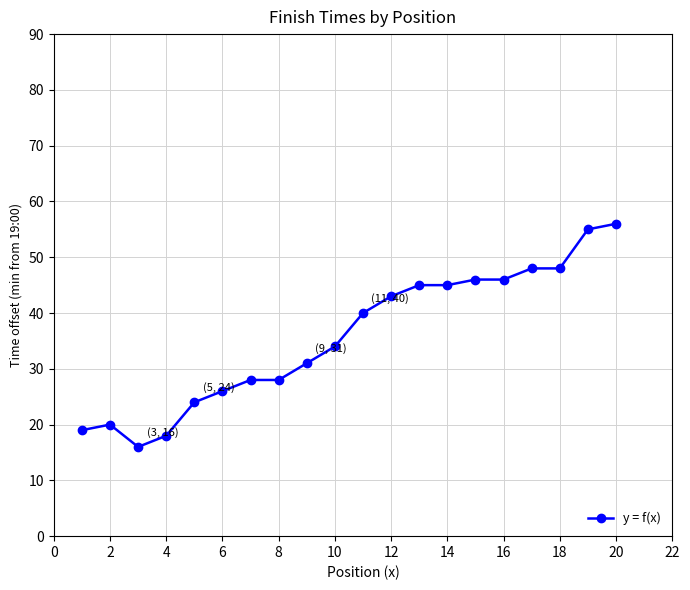

Does the chart have visible grid lines?

Yes